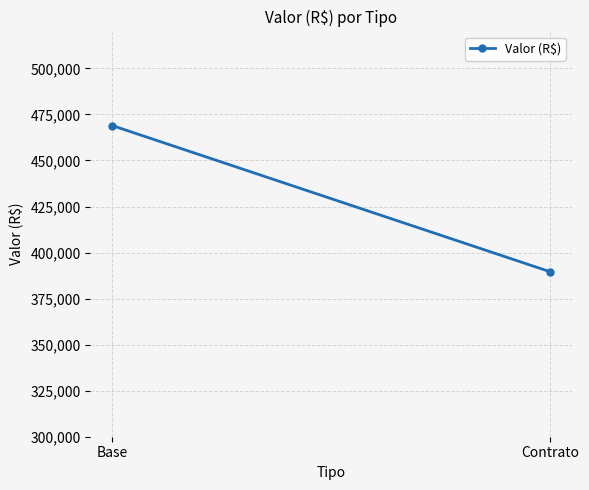

True or false: the data shows 468955.5 at Base.

True